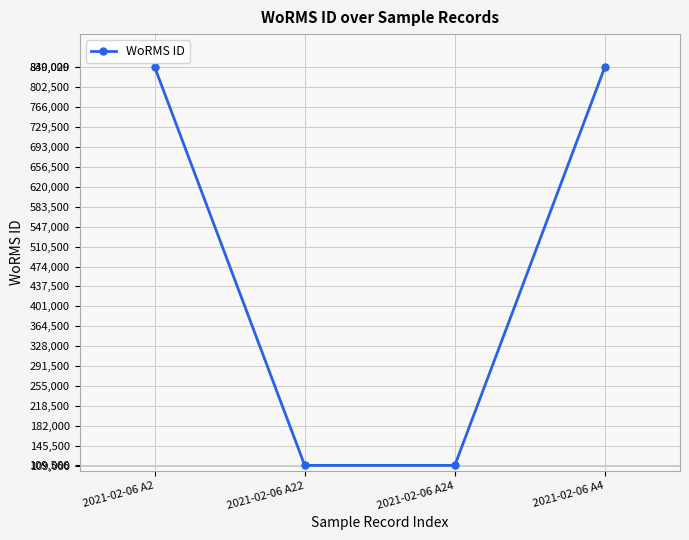

The value at 2021-02-06 A2 is 181794. True or false?

False